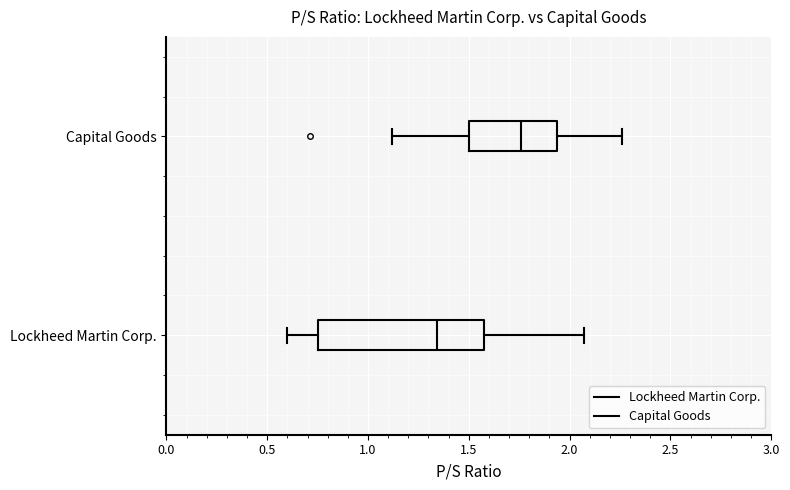

Which box's median line is the furthest to the left?

Lockheed Martin Corp.